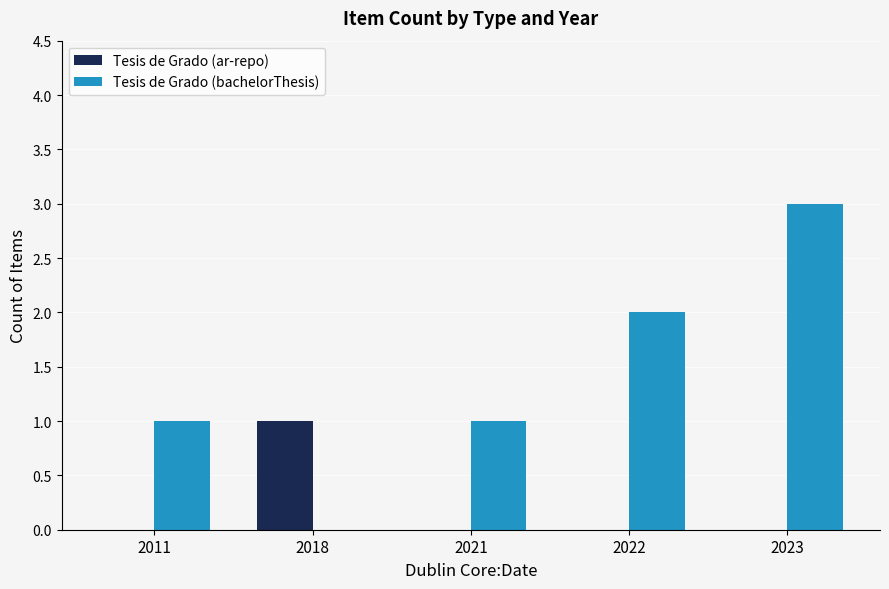

True or false: Tesis de Grado (ar-repo) has a value of 1 at 2018.

True